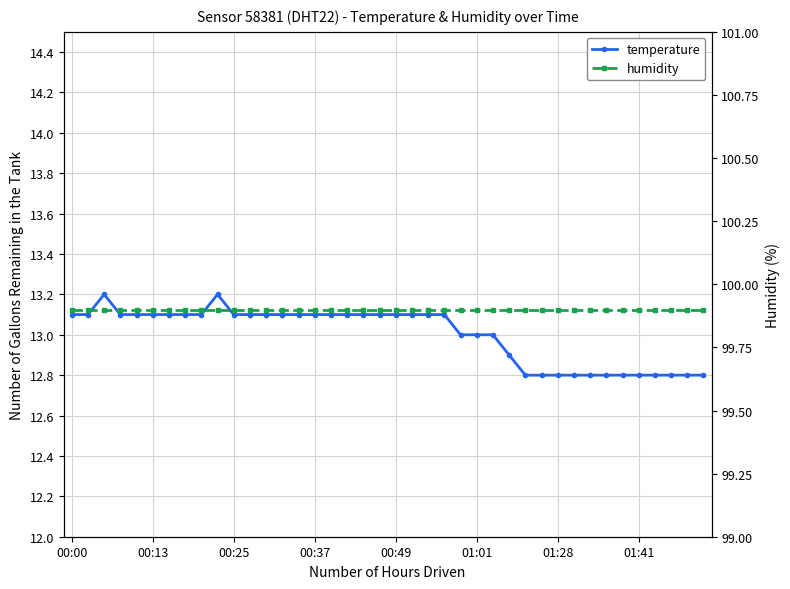

Where does the temperature series first go above 13?

00:00